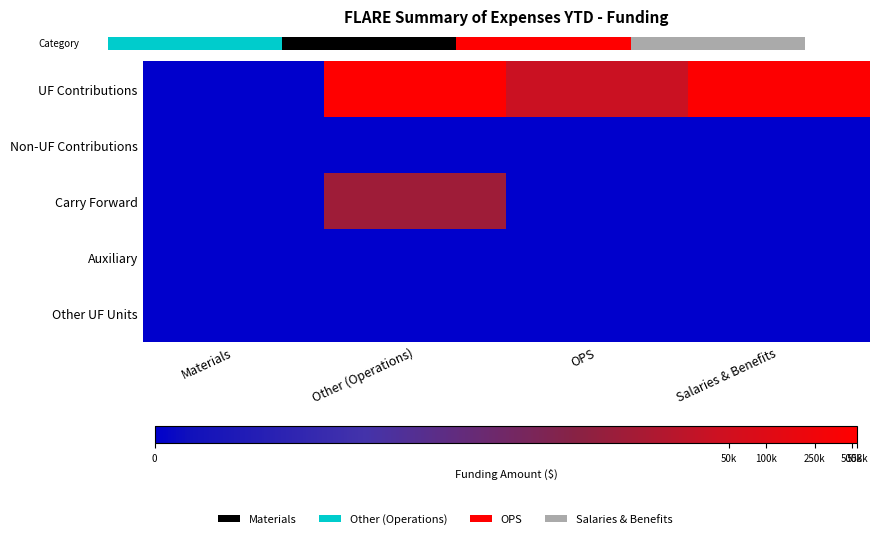

Rank the series by their maximum value, from lowest to highest.

Non-UF Contributions, Auxiliary, Other UF Units, Carry Forward, UF Contributions